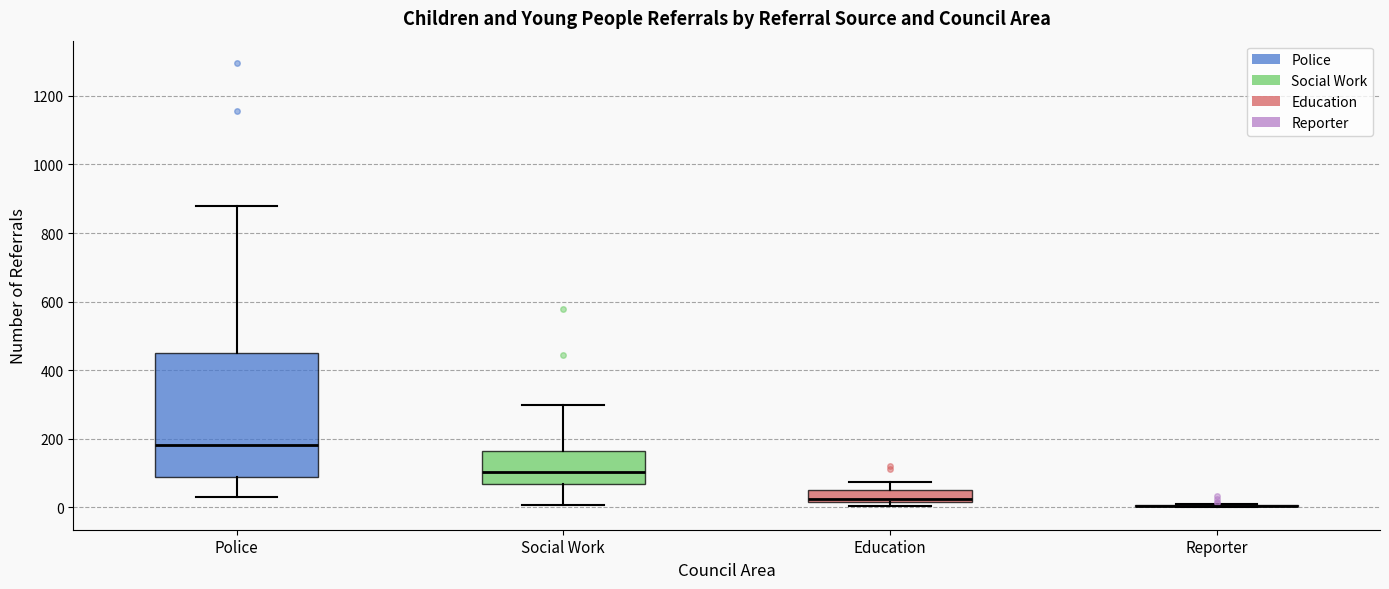

Reading left to right, read every box against the y-axis: the position of its median line, the range the box covers, and the ends of its whiskers. The values are not printed on the chart, so give them approximately, as read against the axis.

Police: median 180, box 80 to 460, whiskers 40 to 880
Social Work: median 100, box 60 to 160, whiskers 0 to 300
Education: median 20 (just above the box's lower edge), box 20 to 60, whiskers 0 to 80
Reporter: box collapsed to a line at 0, whiskers 0 to 20